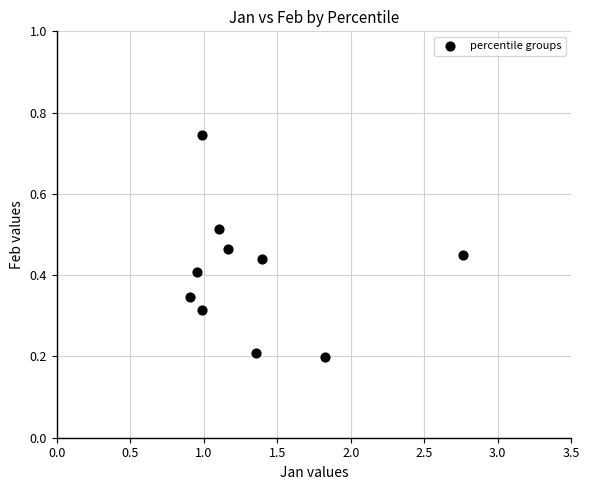

What is the average X value?

1.3